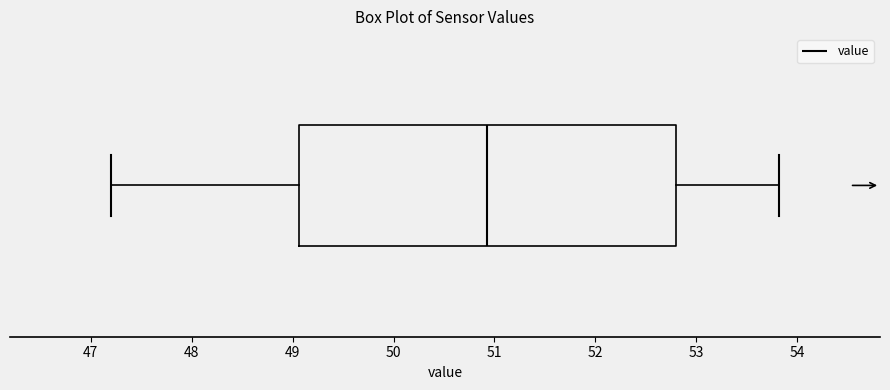

Where does the median line of the box sit on the x-axis? The values are not printed on the chart, so give them approximately, as read against the axis.

50.9